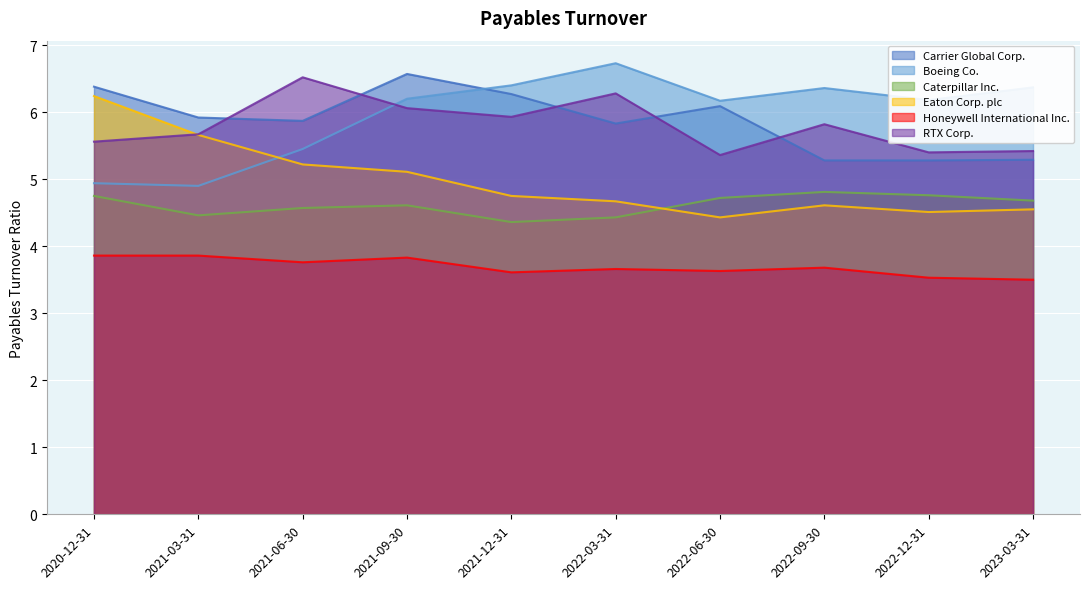

Does the chart display data point markers on the line(s)?

No